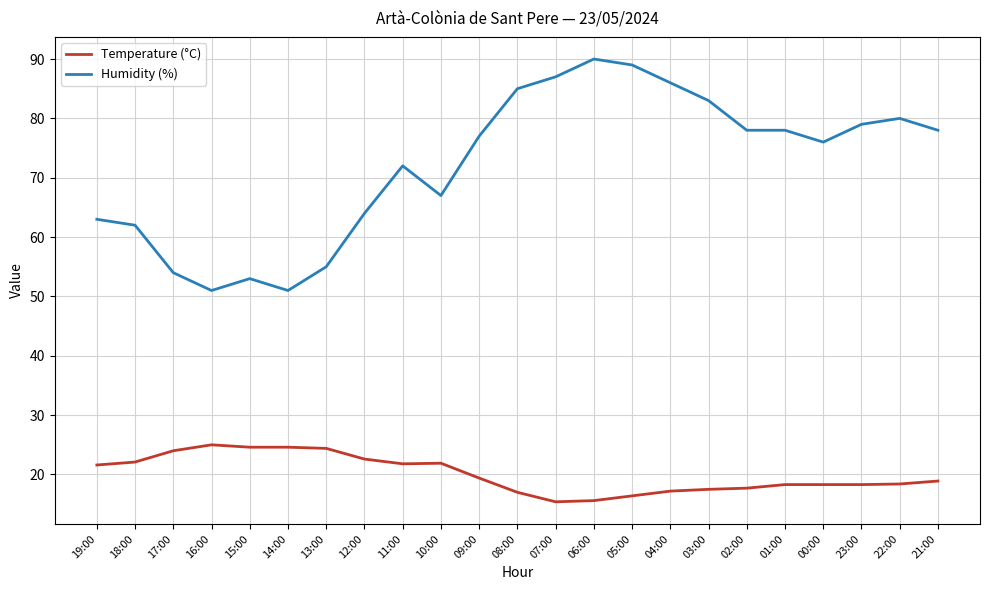

True or false: Humidity (%) and Temperature (°C) cross at least once.

False